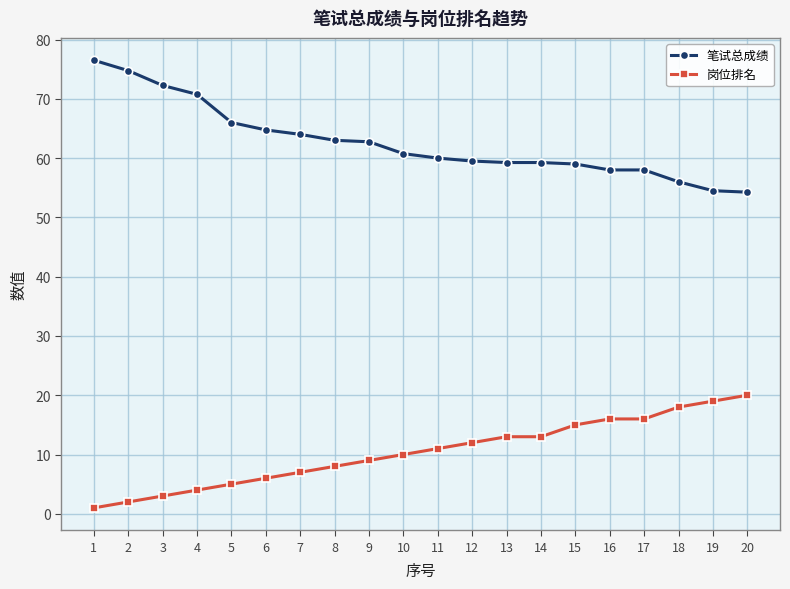

Which series changed the most between 1 and 9?

笔试总成绩